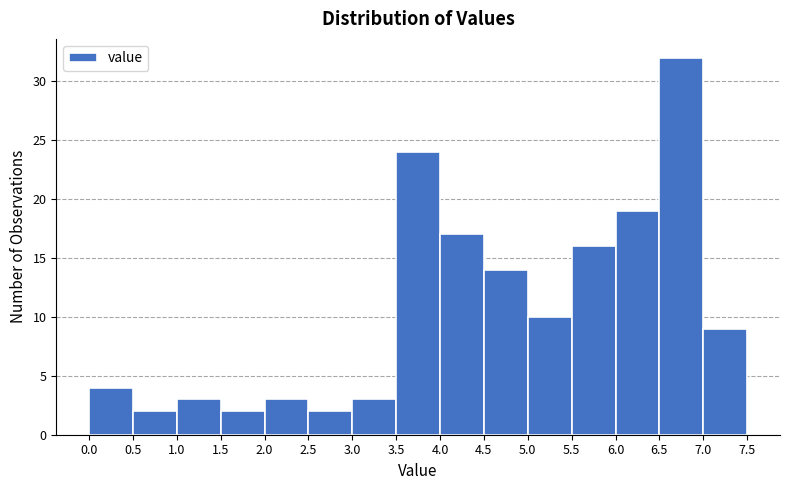

Reading left to right, transcribe this chart: for each bar, give the range it covers on the x-axis and its height. The values are not printed on the chart, so give them approximately, as read against the axis.

0.0 to 0.5: 4
0.5 to 1.0: 2
1.0 to 1.5: 3
1.5 to 2.0: 2
2.0 to 2.5: 3
2.5 to 3.0: 2
3.0 to 3.5: 3
3.5 to 4.0: 24
4.0 to 4.5: 17
4.5 to 5.0: 14
5.0 to 5.5: 10
5.5 to 6.0: 16
6.0 to 6.5: 19
6.5 to 7.0: 32
7.0 to 7.5: 9